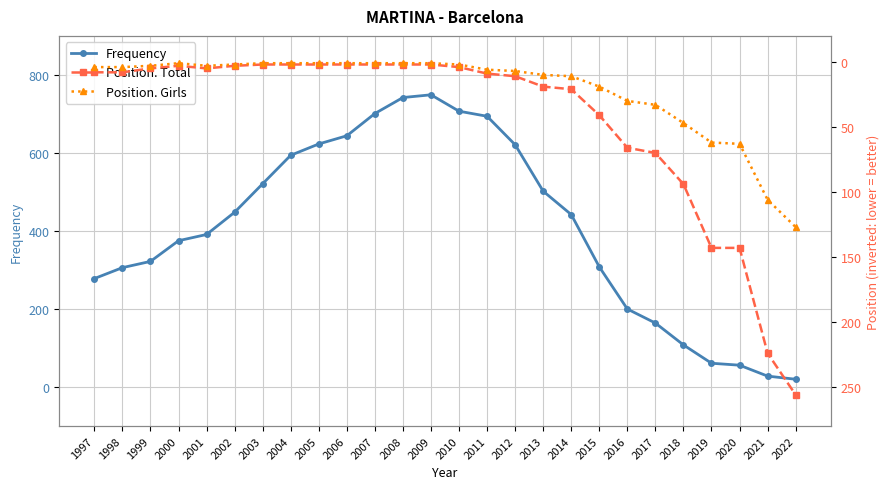

What is the approximate value of Position. Total at 2020, to the nearest 50?

150